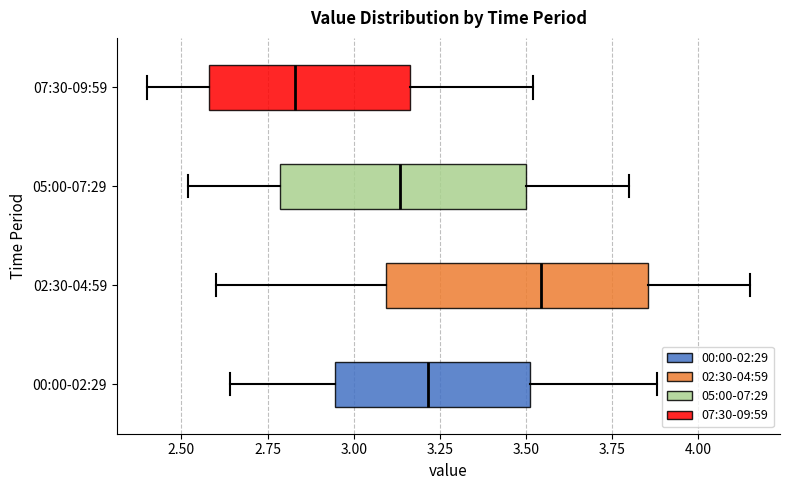

Reading bottom to top, read every box against the x-axis: the position of its median line, the range the box covers, and the ends of its whiskers. The values are not printed on the chart, so give them approximately, as read against the axis.

00:00-02:29: median 3.20, box 2.95 to 3.50, whiskers 2.65 to 3.90
02:30-04:59: median 3.55, box 3.10 to 3.85, whiskers 2.60 to 4.15
05:00-07:29: median 3.15, box 2.80 to 3.50, whiskers 2.50 to 3.80
07:30-09:59: median 2.85, box 2.60 to 3.15, whiskers 2.40 to 3.50